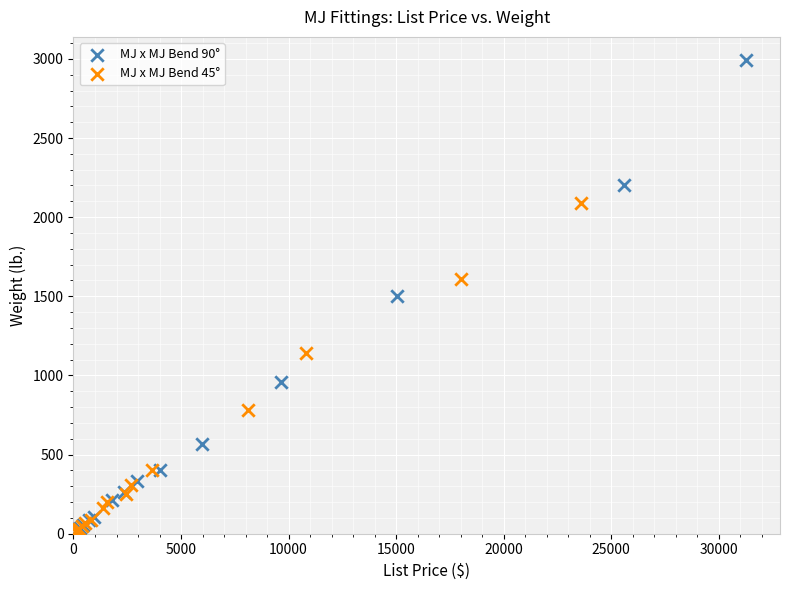

Which series reaches the maximum Y coordinate?

MJ x MJ Bend 90°